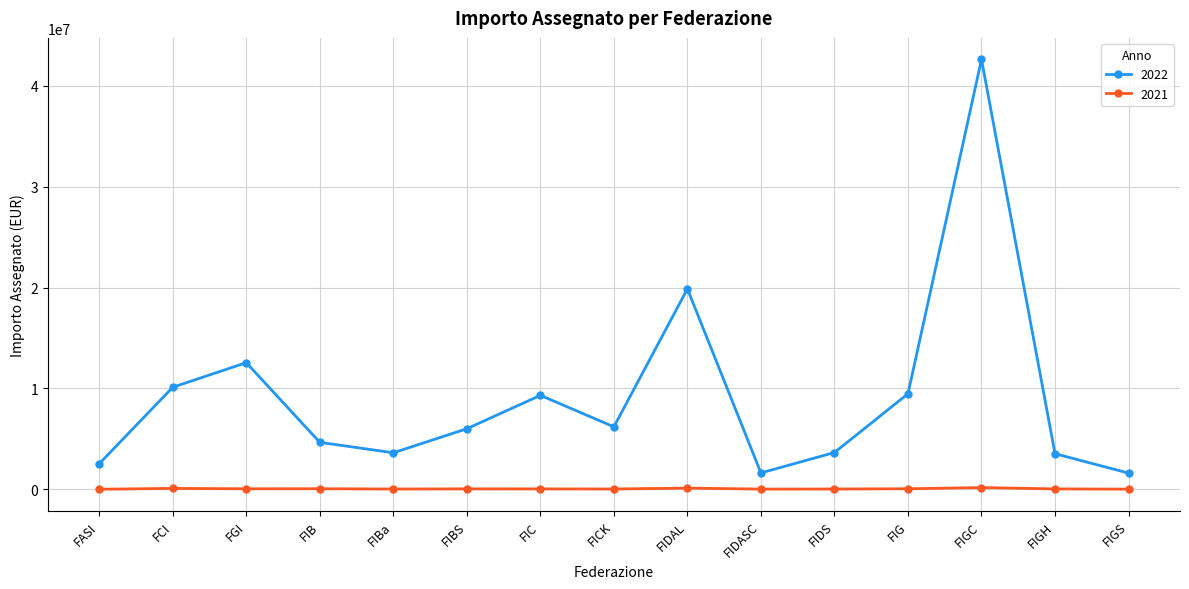

Rank the series by their average value, from lowest to highest.

2021, 2022